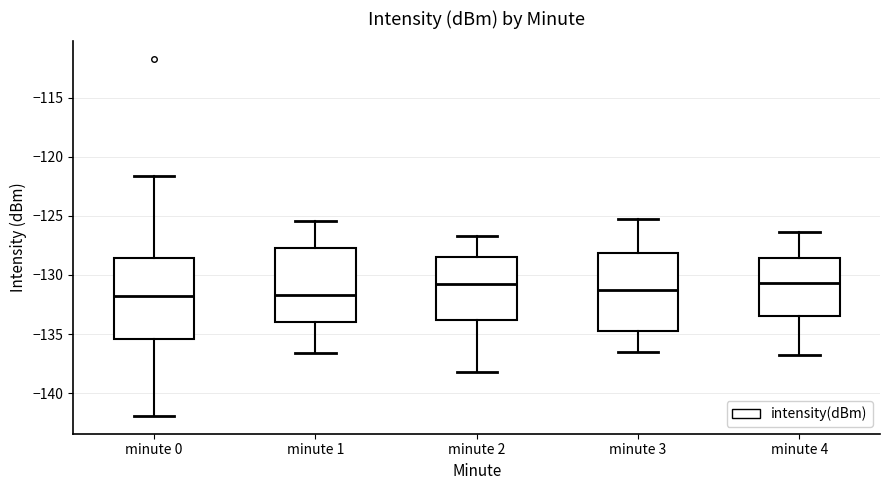

Reading left to right, transcribe this box plot: for each box, give where its median line is, the range the box spans, and where its two whiskers end, as read against the y-axis. The values are not printed on the chart, so give them approximately, as read against the axis.

minute 0: median -132.0, box -135.5 to -128.5, whiskers -142.0 to -121.5
minute 1: median -131.5, box -134.0 to -127.5, whiskers -136.5 to -125.5
minute 2: median -131.0, box -134.0 to -128.5, whiskers -138.0 to -126.5
minute 3: median -131.5, box -134.5 to -128.0, whiskers -136.5 to -125.5
minute 4: median -130.5, box -133.5 to -128.5, whiskers -137.0 to -126.5